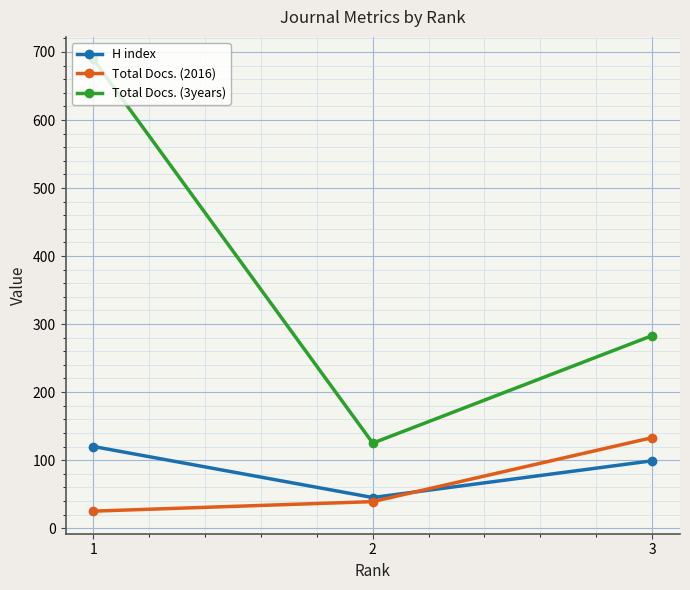

Which series has the largest total across all categories?

Total Docs. (3years)